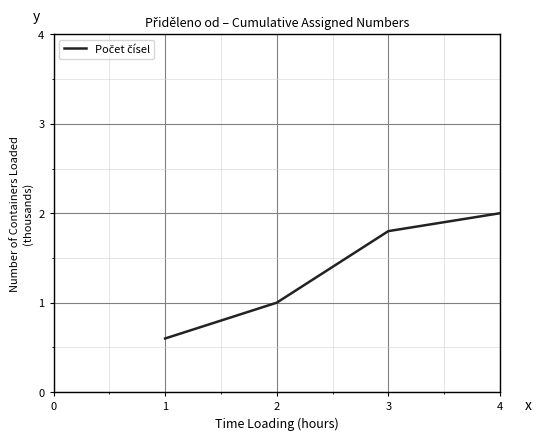

Rank the categories by value from lowest to highest.

1, 2, 3, 4